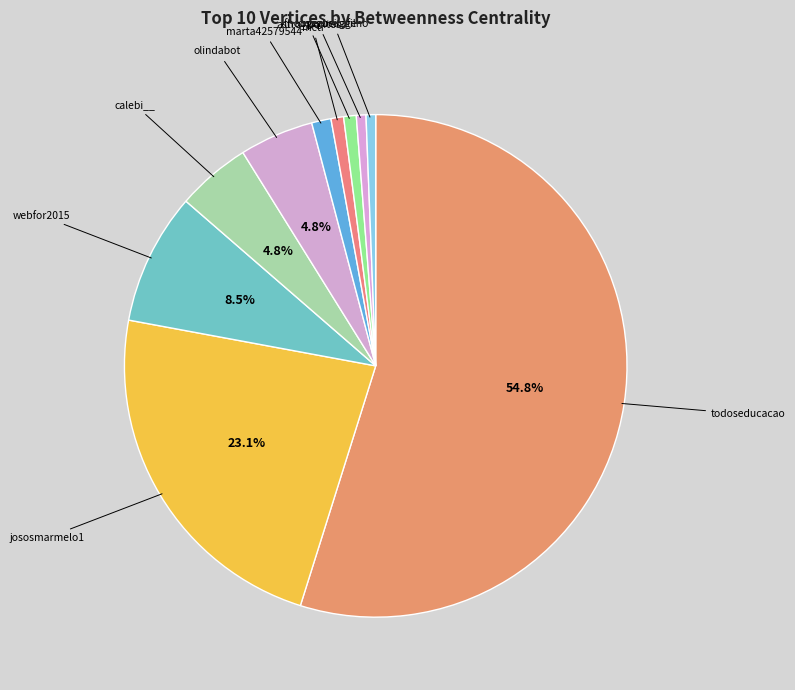

Count the number of slices in the pie.

10